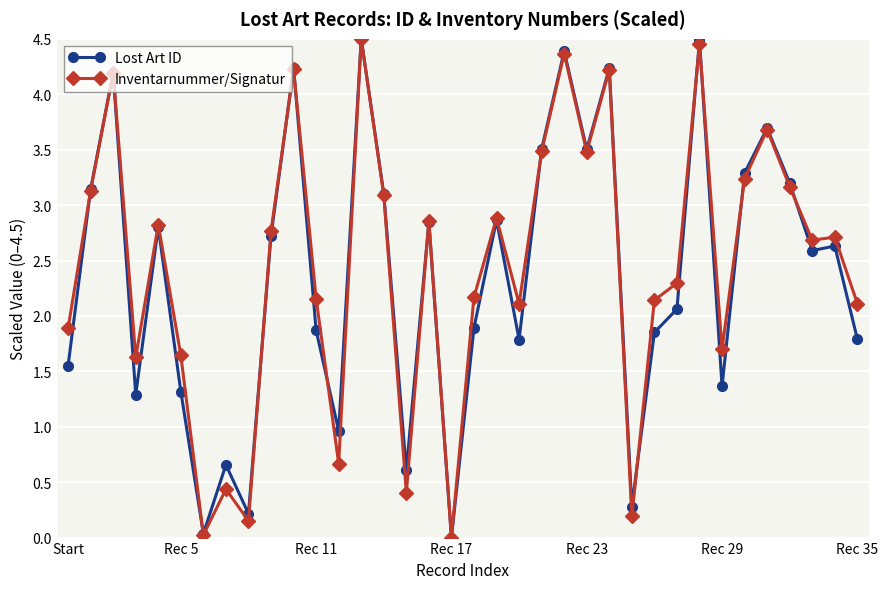

What is the value of the Lost Art ID point at the 25th from the left?

4.2